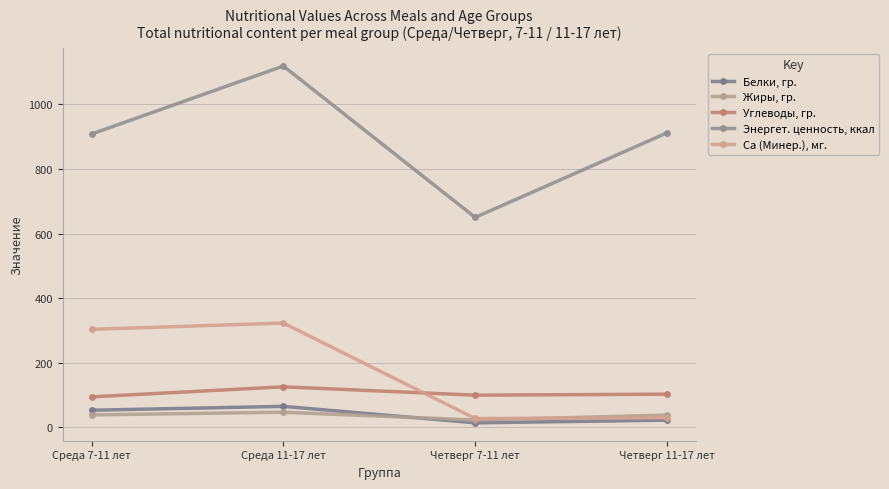

At how many categories does at least one series exceed 724?

3